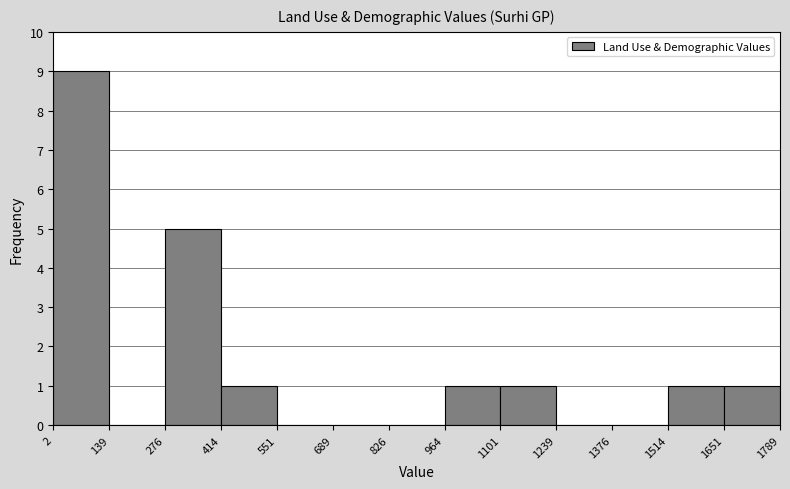

Reading left to right, list every bar in this chart as the range it spans on the x-axis followed by its height. The values are not printed on the chart, so give them approximately, as read against the axis.

2 to 139: 9
139 to 276: 0
276 to 414: 5
414 to 551: 1
551 to 689: 0
689 to 826: 0
826 to 964: 0
964 to 1101: 1
1101 to 1239: 1
1239 to 1376: 0
1376 to 1514: 0
1514 to 1651: 1
1651 to 1789: 1